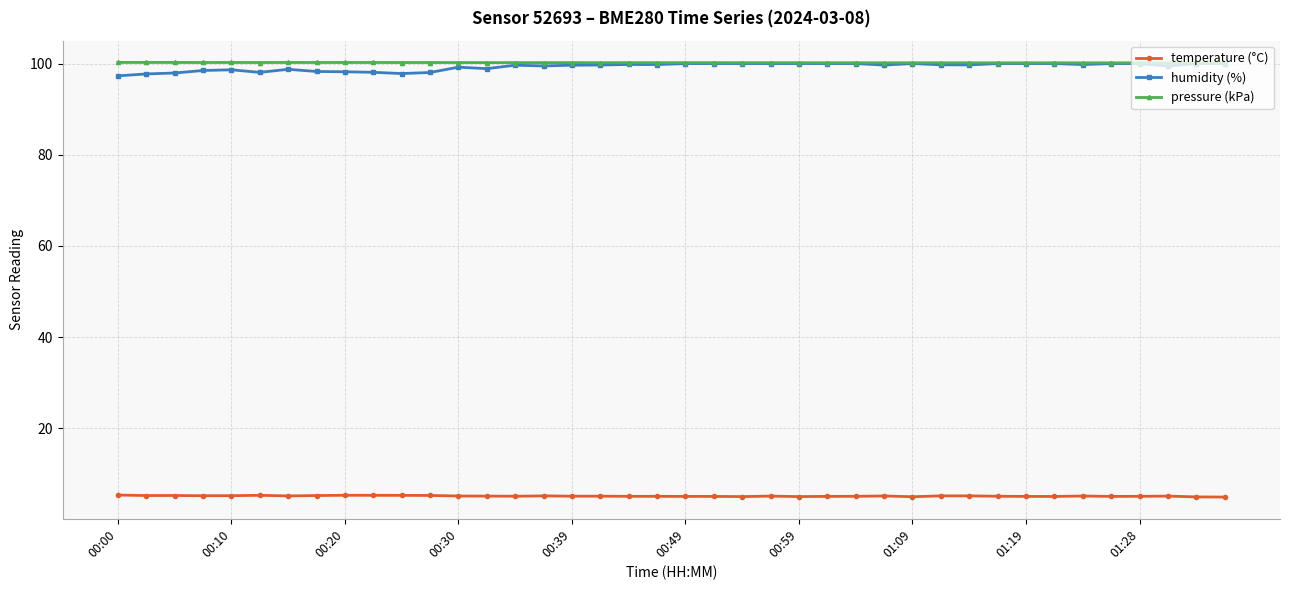

True or false: pressure (kPa) has more than 2 points higher than both neighbors.

True